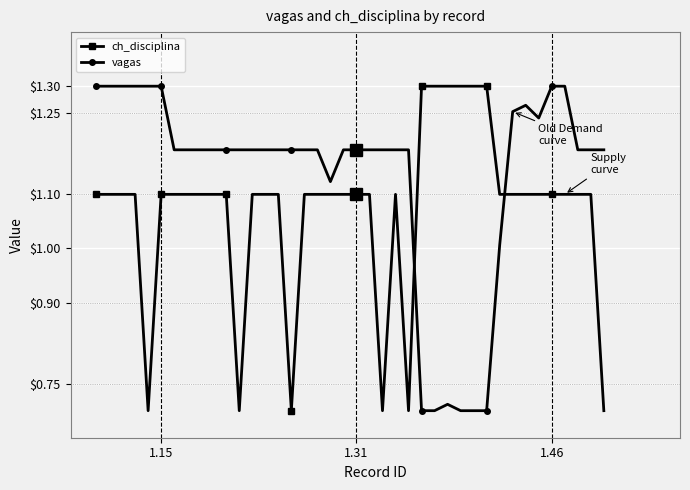

True or false: vagas and ch_disciplina intersect in this chart.

True